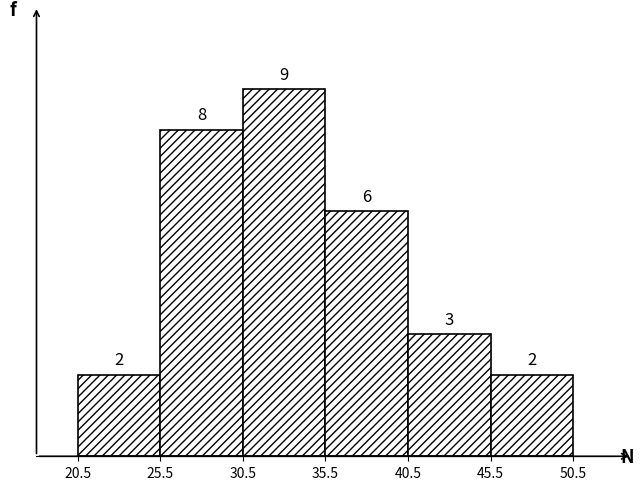

Reading left to right, transcribe this chart: for each bar, give the range it covers on the x-axis and its height.

20.5 to 25.5: 2
25.5 to 30.5: 8
30.5 to 35.5: 9
35.5 to 40.5: 6
40.5 to 45.5: 3
45.5 to 50.5: 2